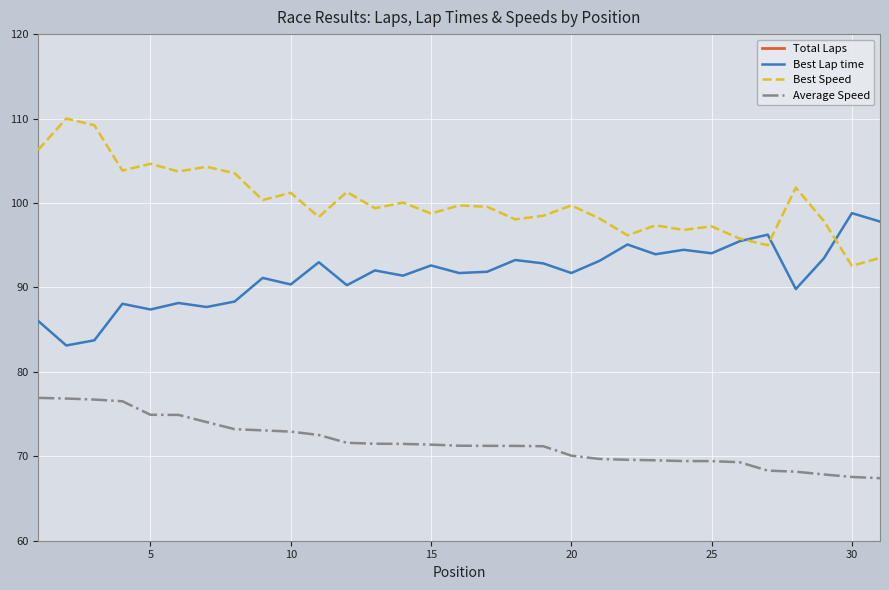

True or false: Best Lap time and Average Speed cross at least once.

False